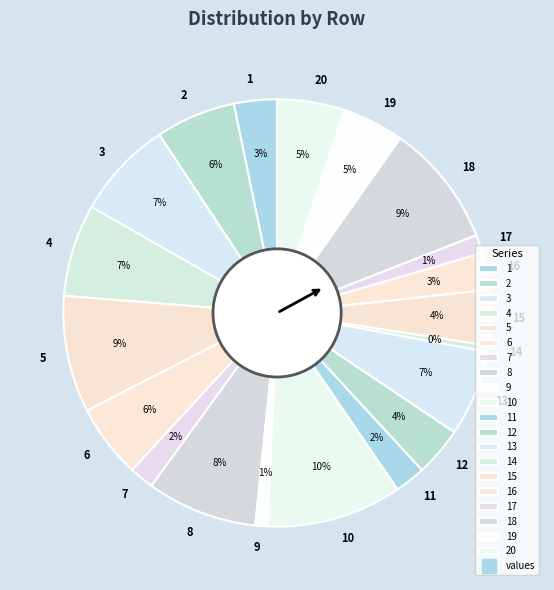

True or false: 10 accounts for 10% of the total.

True